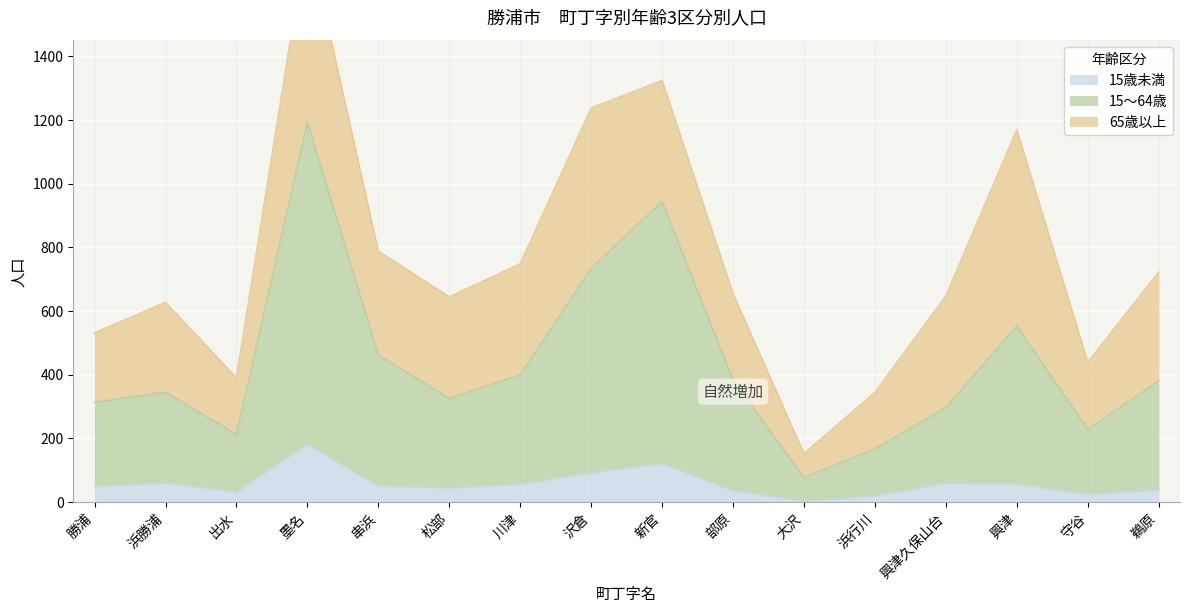

Is it true that 15歳未満 equals 17 at 松部?

False